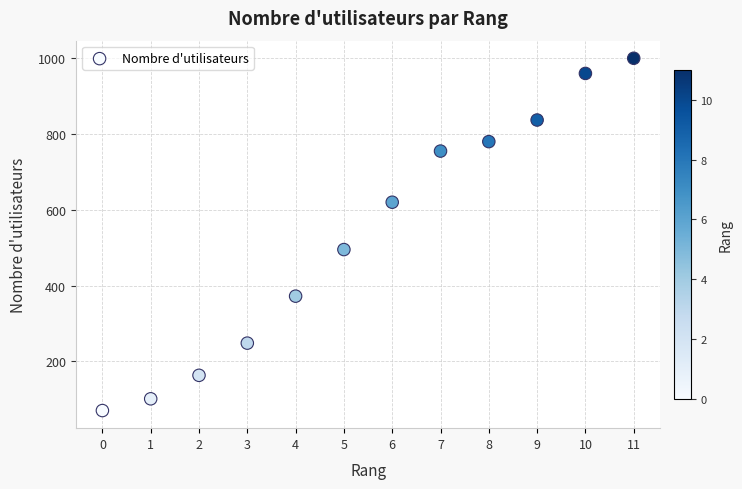

What Y value in the scatter plot is closest to 535?

495